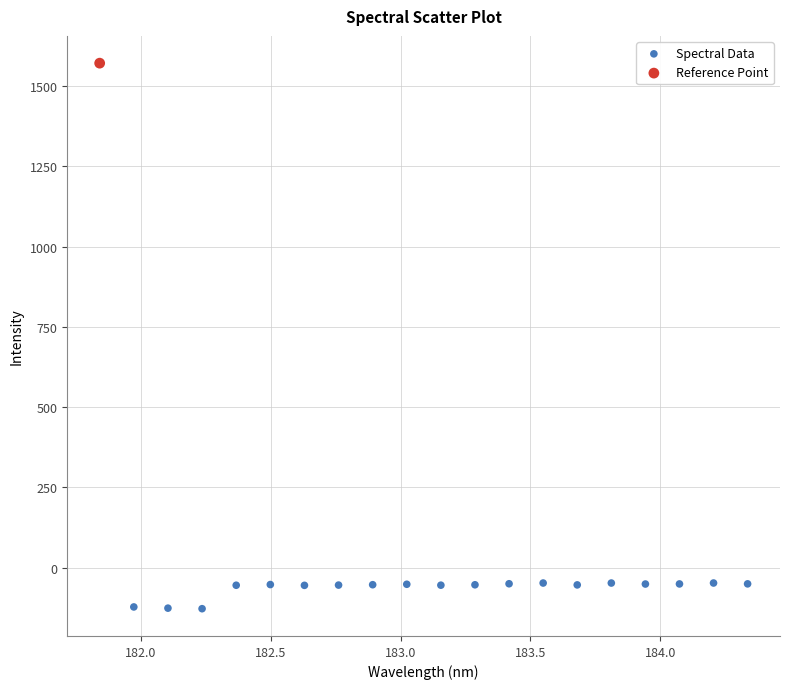

What are all the series names shown in the legend?

Spectral Data, Reference Point